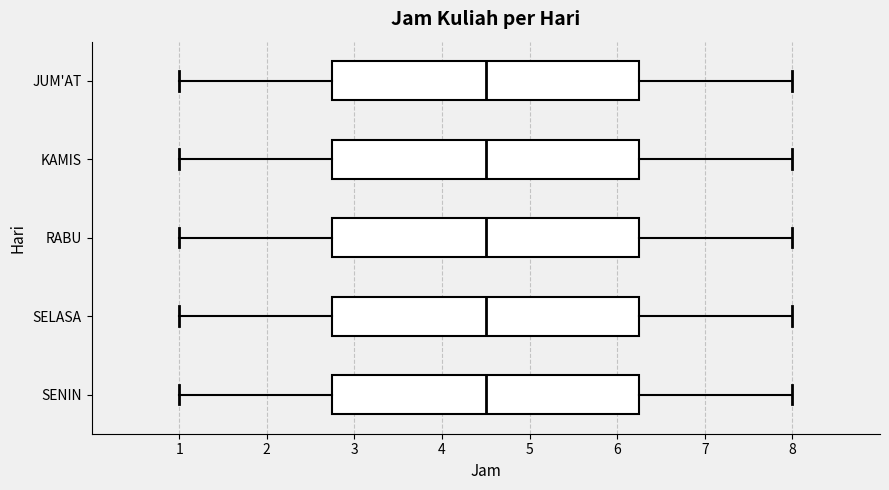

Reading bottom to top, read every box against the x-axis: the position of its median line, the range the box covers, and the ends of its whiskers. The values are not printed on the chart, so give them approximately, as read against the axis.

SENIN: median 4.5, box 2.8 to 6.3, whiskers 1.0 to 8.0
SELASA: median 4.5, box 2.8 to 6.3, whiskers 1.0 to 8.0
RABU: median 4.5, box 2.8 to 6.3, whiskers 1.0 to 8.0
KAMIS: median 4.5, box 2.8 to 6.3, whiskers 1.0 to 8.0
JUM'AT: median 4.5, box 2.8 to 6.3, whiskers 1.0 to 8.0